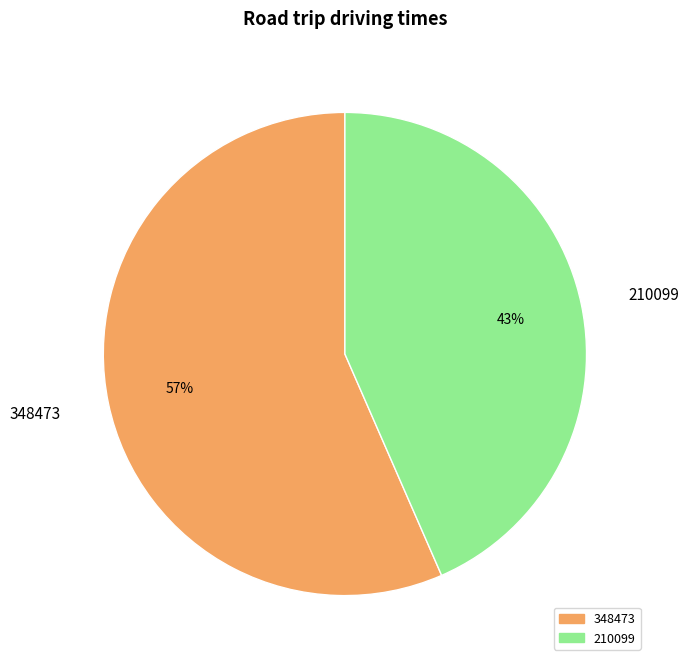

Is there a majority slice in this chart?

Yes